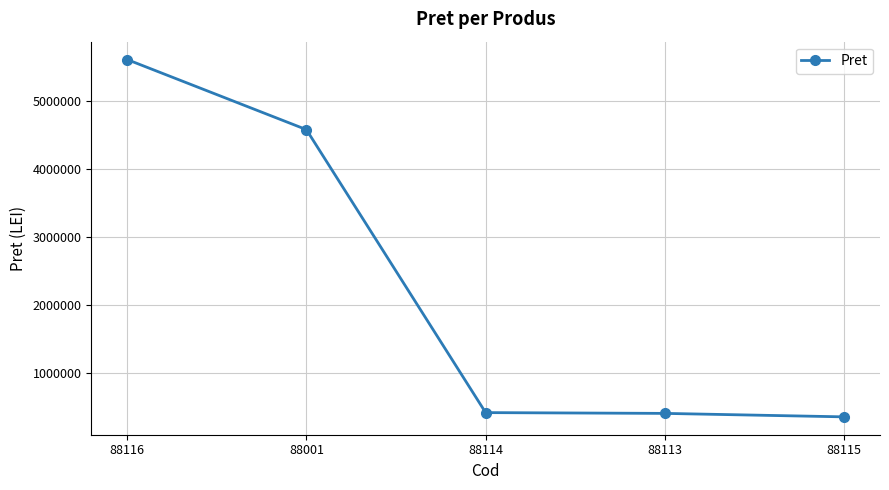

What is the label of the 5th point from the left?

88115